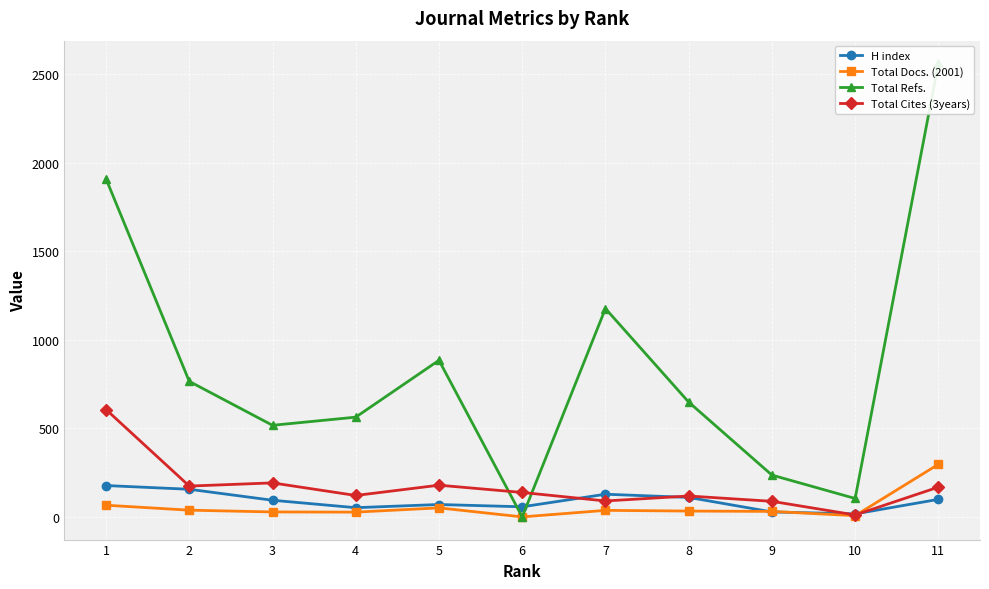

Is it true that Total Docs. (2001) equals 39 at 3?

False